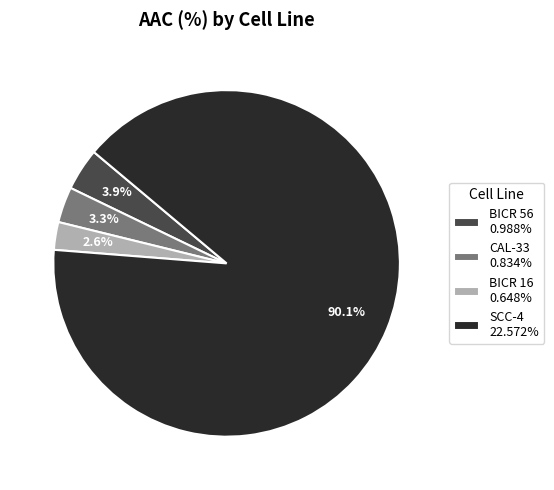

Combined, do BICR 16 and BICR 56 account for over 50%?

No